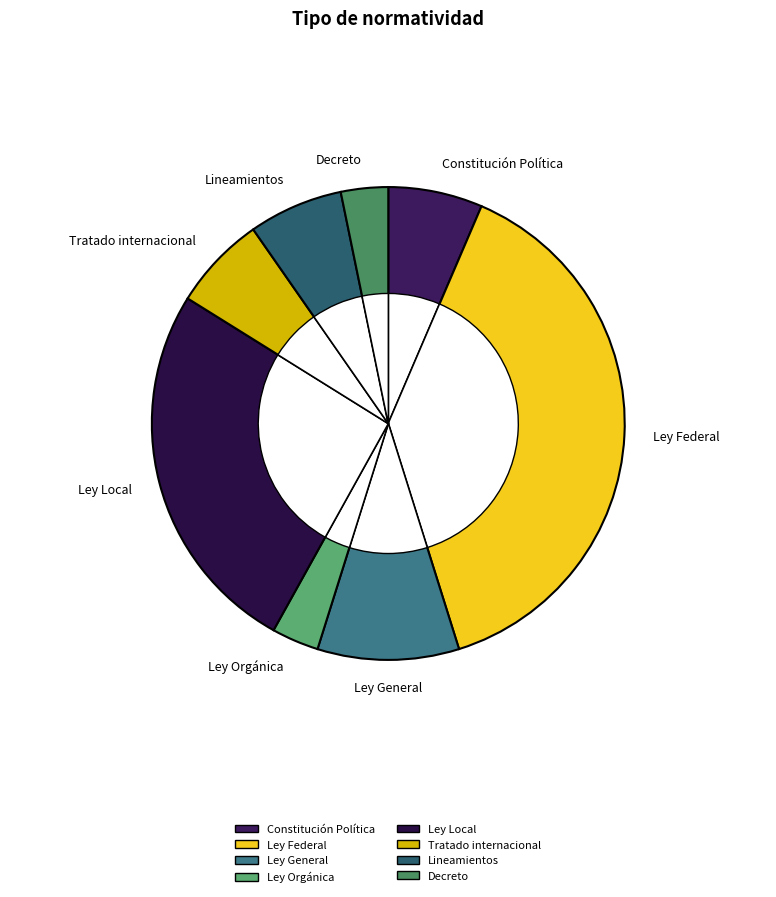

How much of the chart is everything except Constitución Política?

93.5%